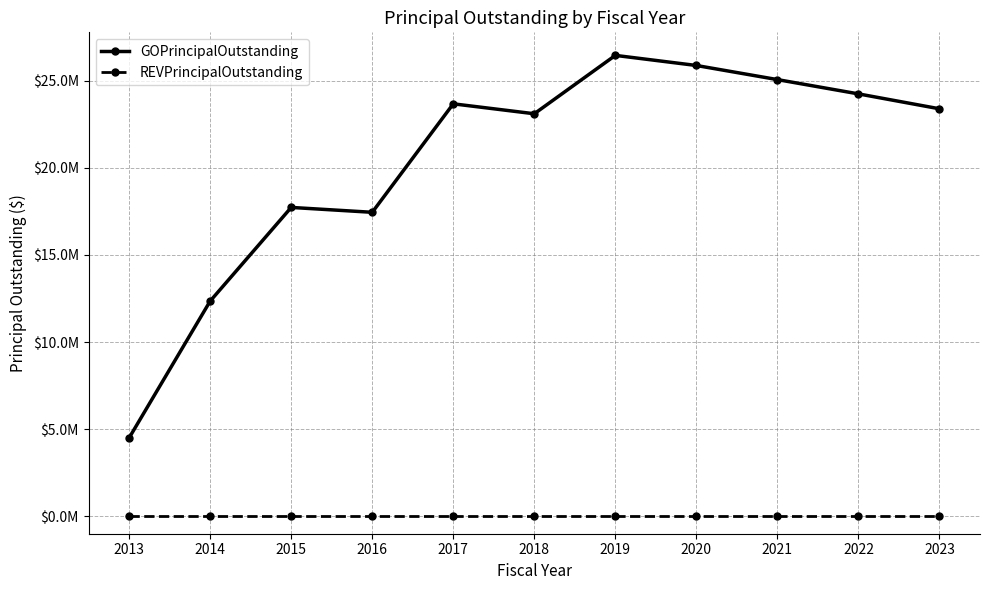

Is it true that REVPrincipalOutstanding equals 0 at 2017?

True